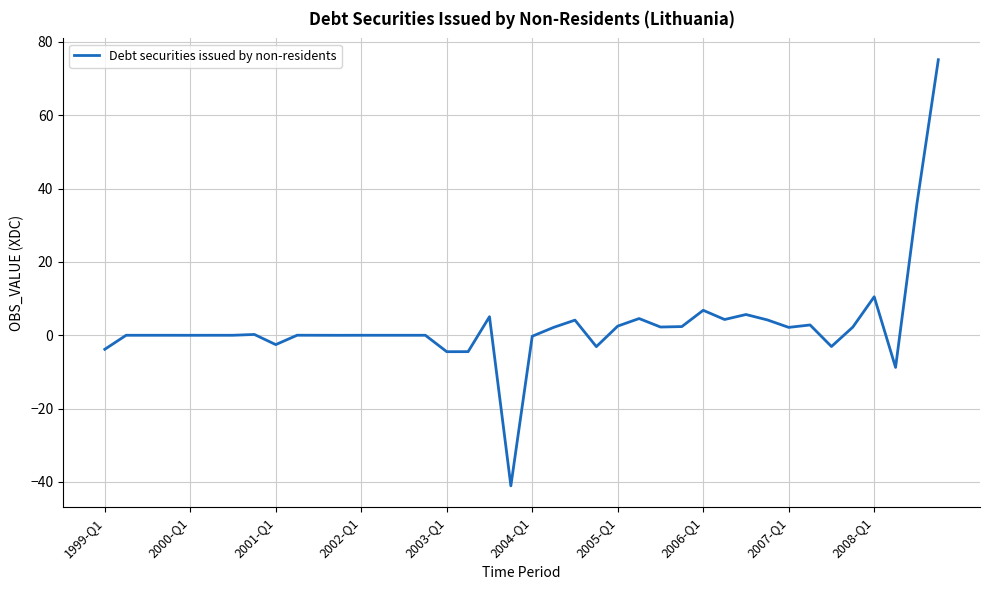

What is the difference between the maximum and minimum values?

116.2